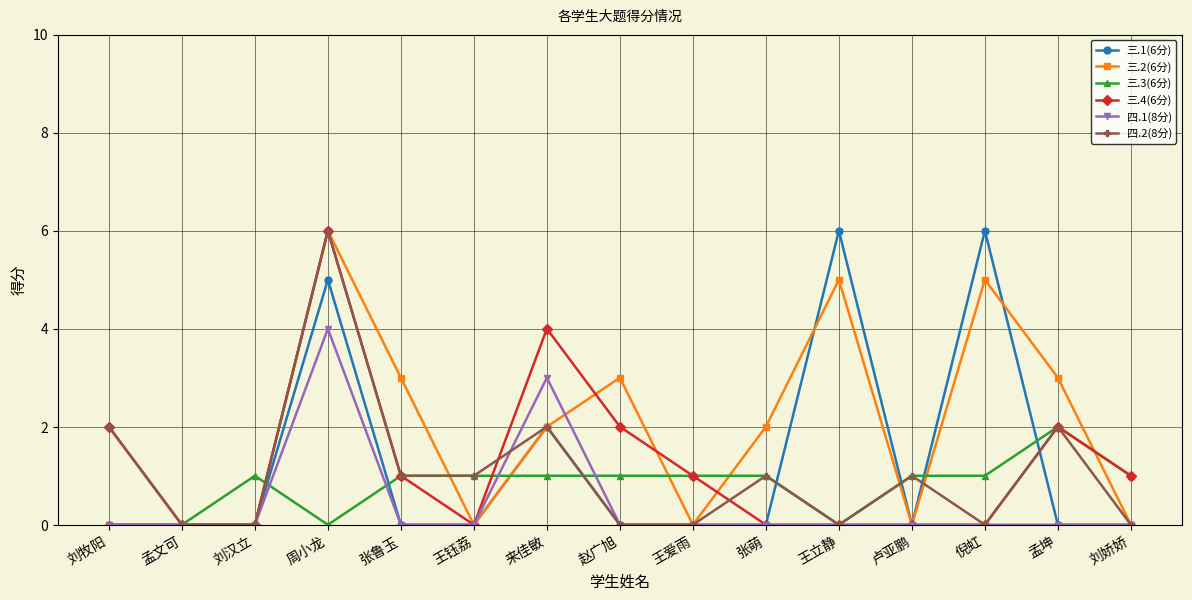

What position from the left is 孟文可?

2